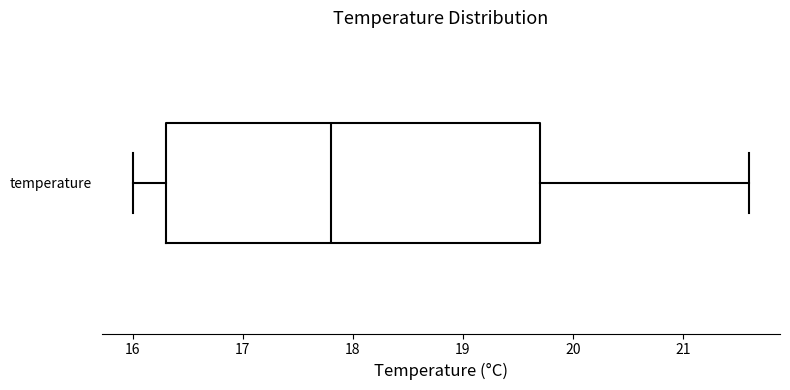

Transcribe this box plot: give where the median line is, the range the box spans, and where the two whiskers end, as read against the x-axis. The values are not printed on the chart, so give them approximately, as read against the axis.

median 17.8, box 16.3 to 19.7, whiskers 16.0 to 21.6